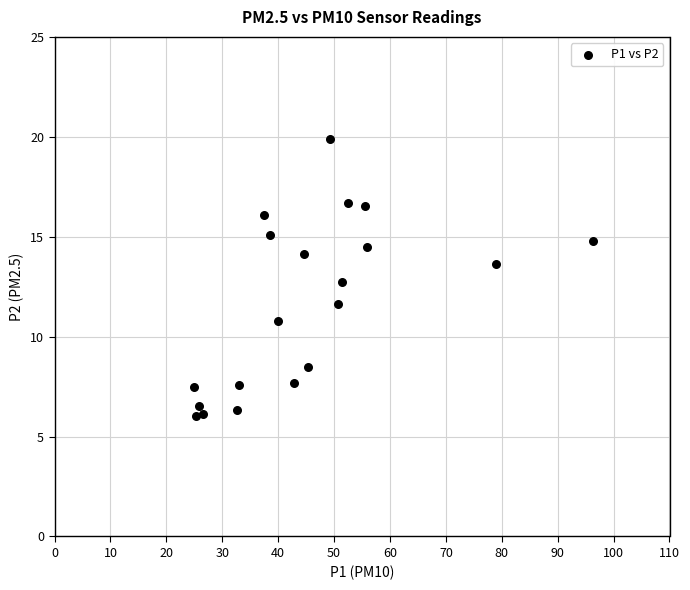

What Y value in the scatter plot is closest to 12?

11.6